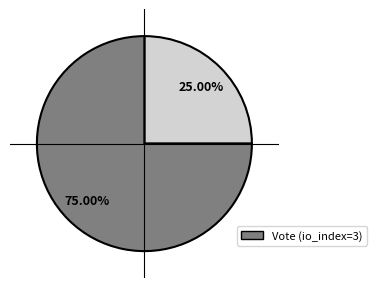

Is there any slice that represents more than half of the pie?

Yes